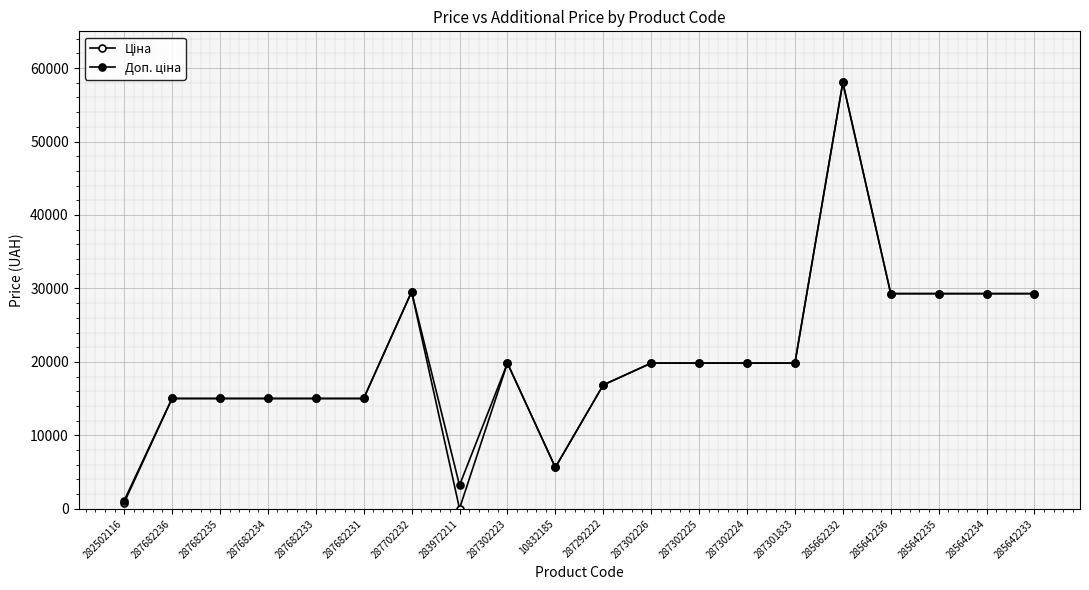

How many distinct data groups are displayed?

2